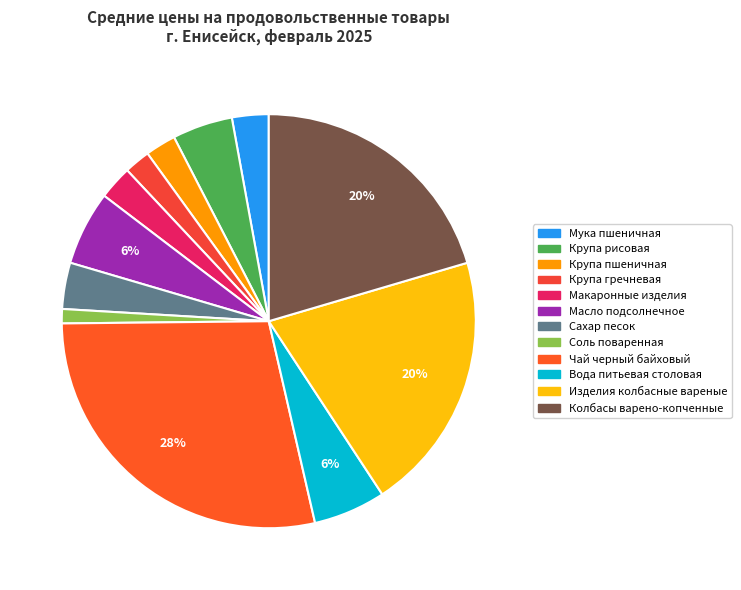

Is there a majority slice in this chart?

No